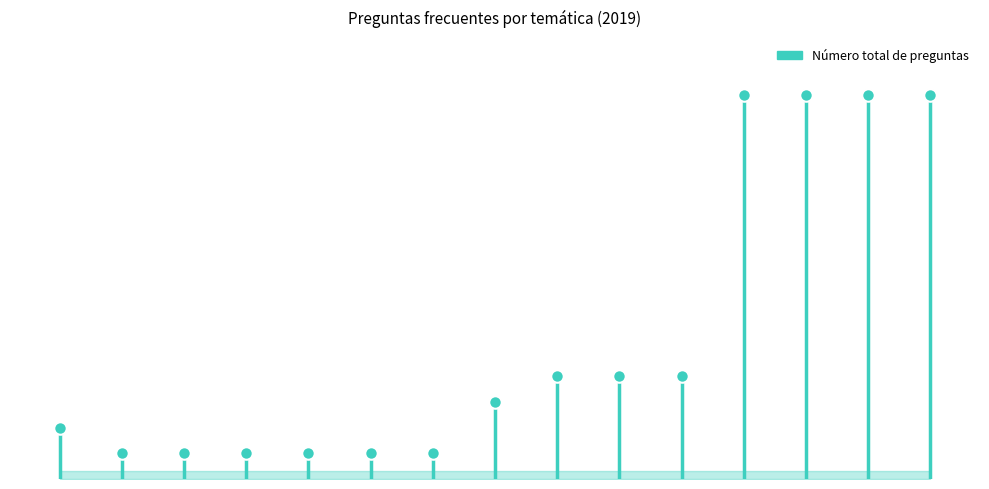

Between Contratos and NNA 2, which is larger?

NNA 2